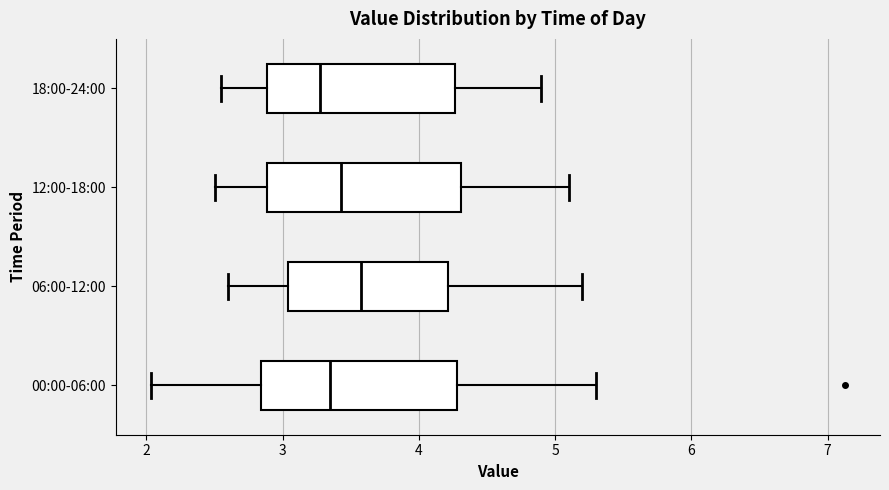

Reading bottom to top, read every box against the x-axis: the position of its median line, the range the box covers, and the ends of its whiskers. The values are not printed on the chart, so give them approximately, as read against the axis.

00:00-06:00: median 3.4, box 2.8 to 4.3, whiskers 2.0 to 5.3
06:00-12:00: median 3.6, box 3.0 to 4.2, whiskers 2.6 to 5.2
12:00-18:00: median 3.4, box 2.9 to 4.3, whiskers 2.5 to 5.1
18:00-24:00: median 3.3, box 2.9 to 4.3, whiskers 2.6 to 4.9